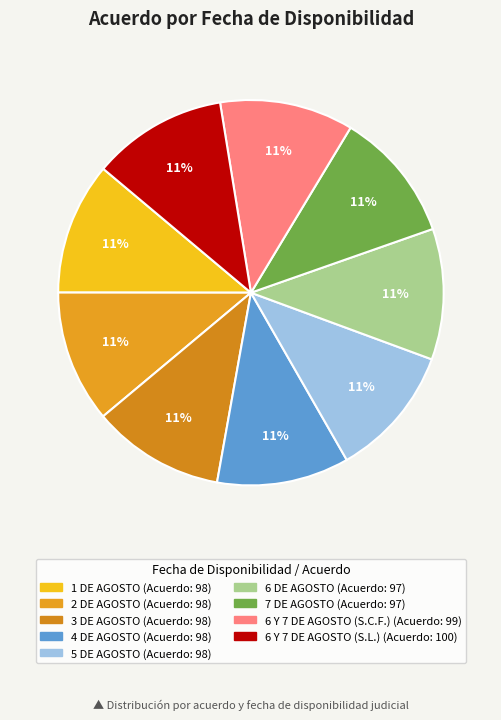

The 6 Y 7 DE AGOSTO (S.C.F.) slice represents 1% of the pie. True or false?

False